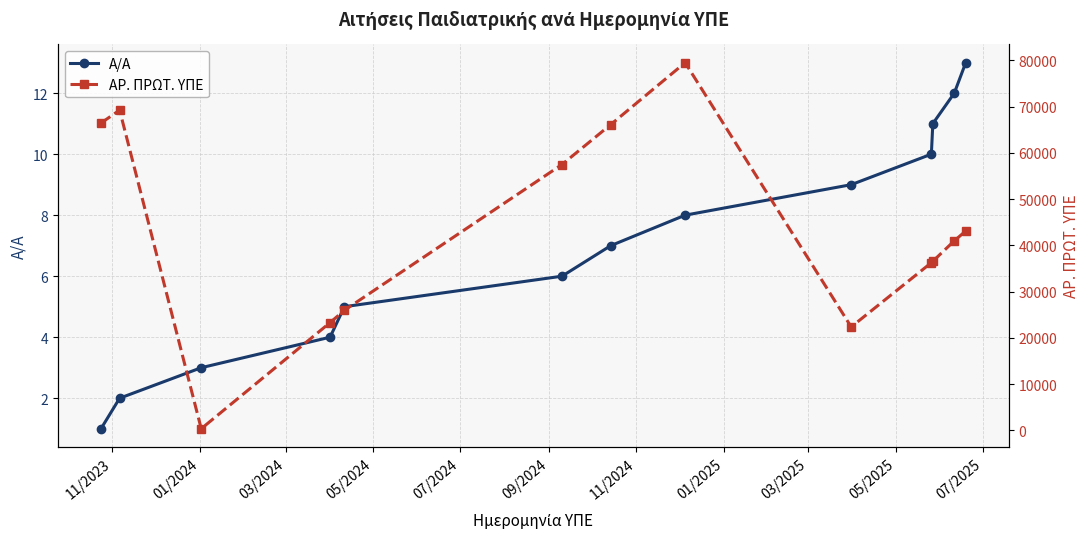

How many values in the Α/Α series are below 7?

6